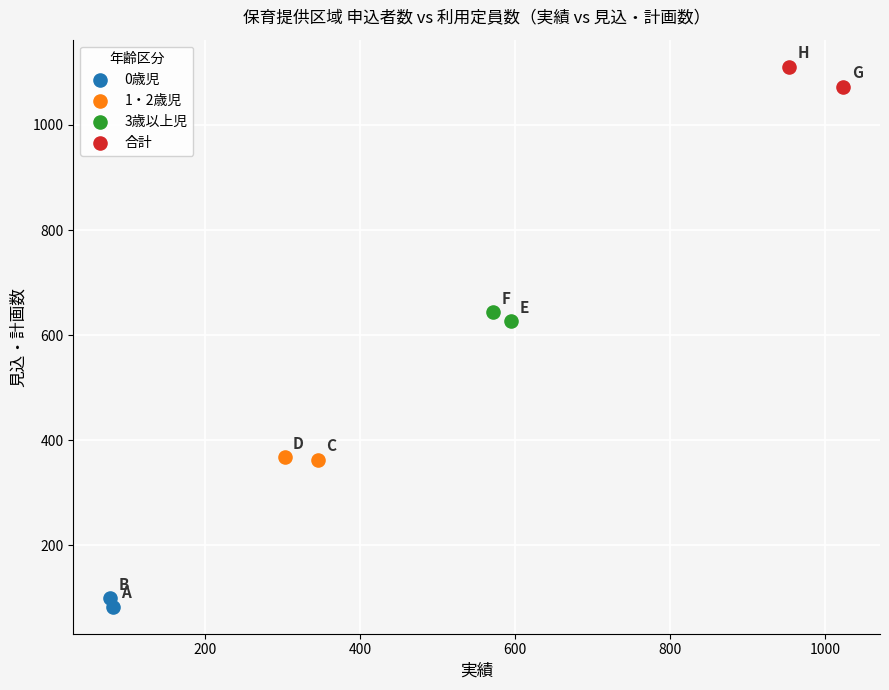

Which series contains the lowest Y value?

0歳児